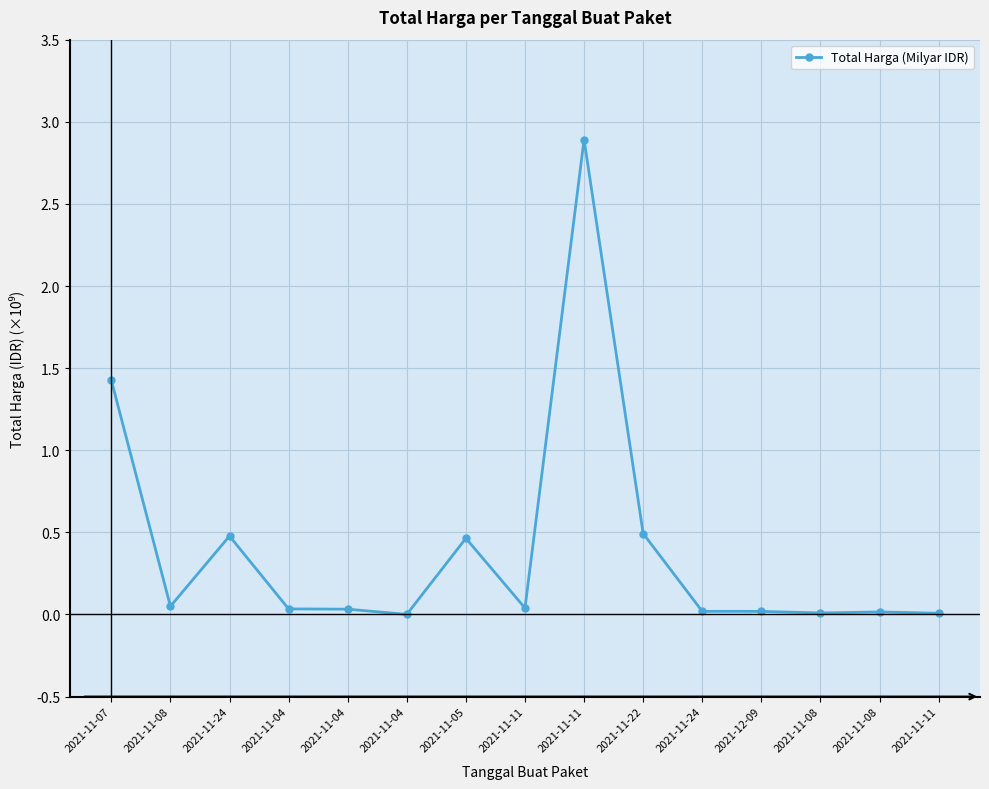

Reading left to right, transcribe all the data shown in this chart.

2021-11-07=1.4	2021-11-08=0.0	2021-11-24=0.5	2021-11-04=0.0	2021-11-04=0.0	2021-11-04=0.0	2021-11-05=0.5	2021-11-11=0.0	2021-11-11=2.9	2021-11-22=0.5	2021-11-24=0.0	2021-12-09=0.0	2021-11-08=0.0	2021-11-08=0.0	2021-11-11=0.0